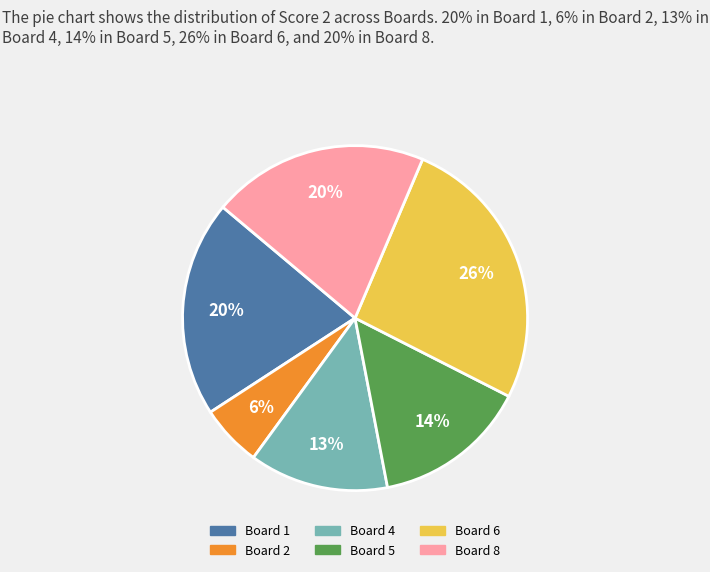

To the nearest percent, what is the difference between the largest and smallest slice percentages?

20%